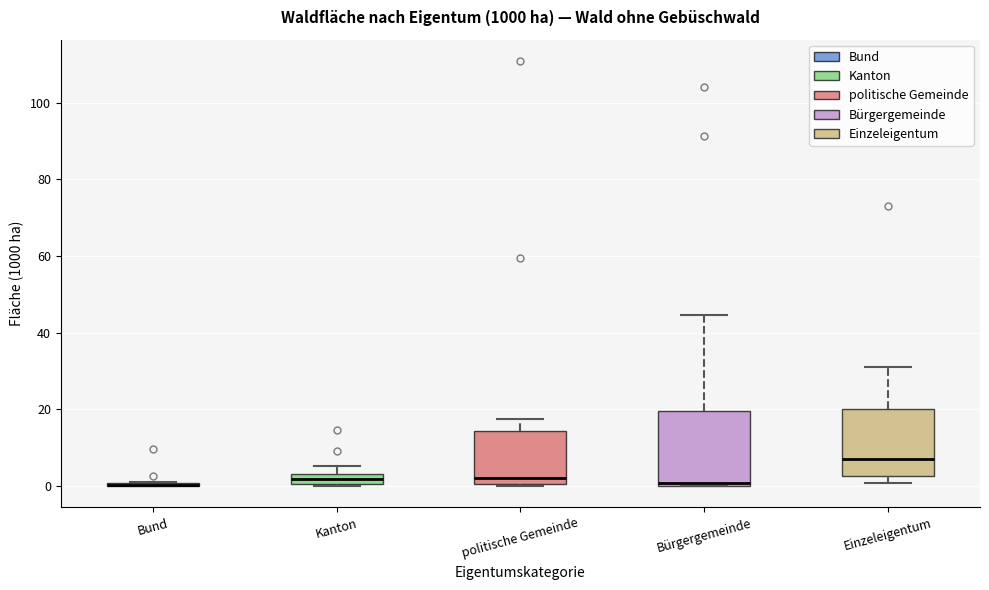

Where is the upper edge of the box for politische Gemeinde on the y-axis? The values are not printed on the chart, so give them approximately, as read against the axis.

14